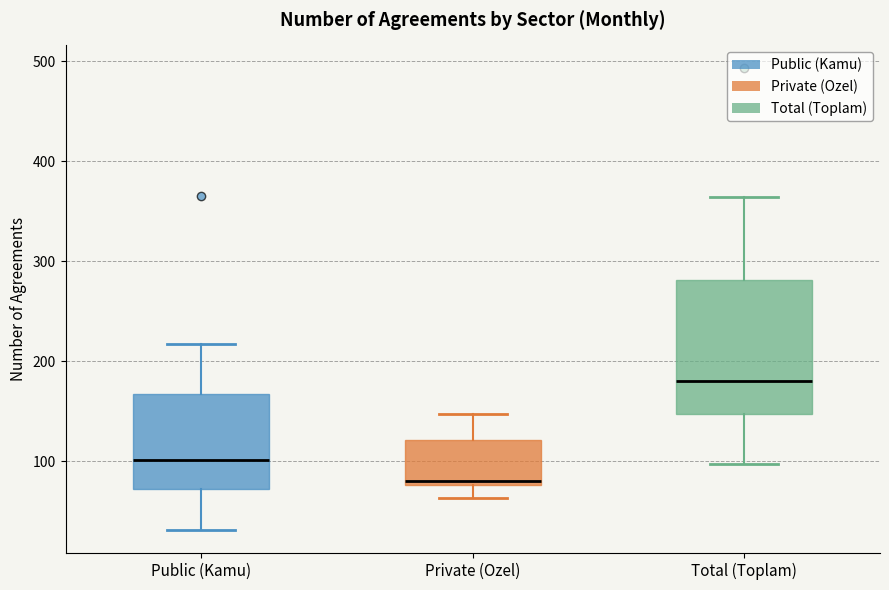

Reading left to right, read every box against the y-axis: the position of its median line, the range the box covers, and the ends of its whiskers. The values are not printed on the chart, so give them approximately, as read against the axis.

Public (Kamu): median 100, box 70 to 170, whiskers 30 to 220
Private (Ozel): median 80 (just above the box's lower edge), box 80 to 120, whiskers 60 to 150
Total (Toplam): median 180, box 150 to 280, whiskers 100 to 360